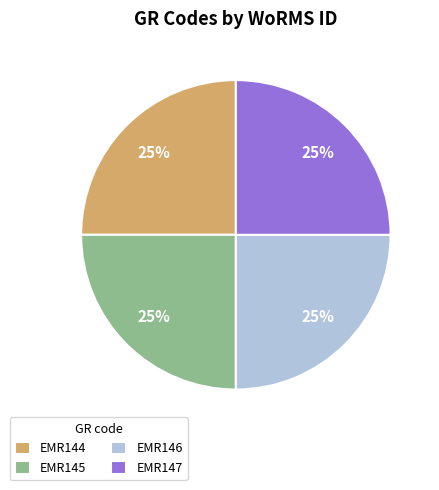

To the nearest percent, what portion does EMR146 represent?

25%